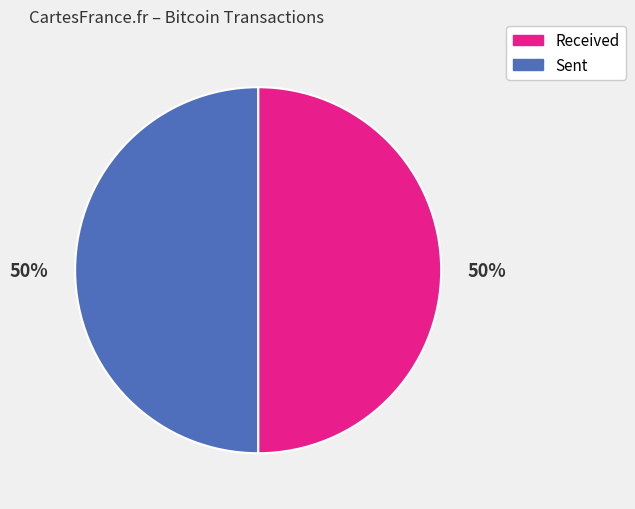

True or false: Sent accounts for 50% of the total.

True